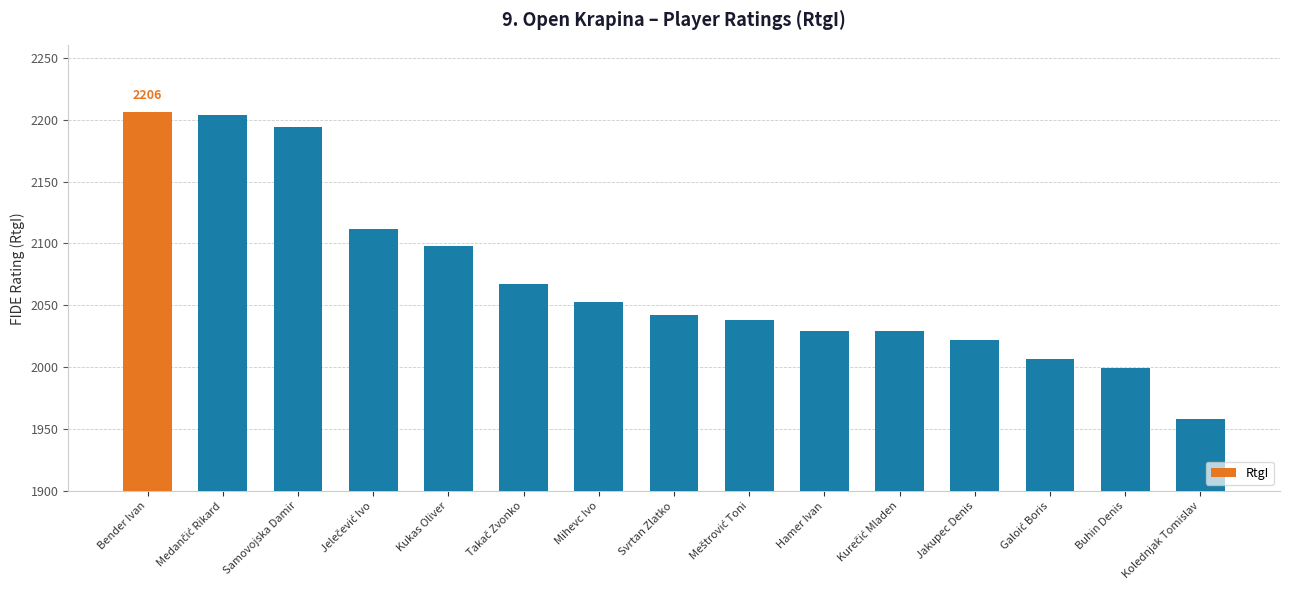

Which has a higher value, Hamer Ivan or Kolednjak Tomislav?

Hamer Ivan